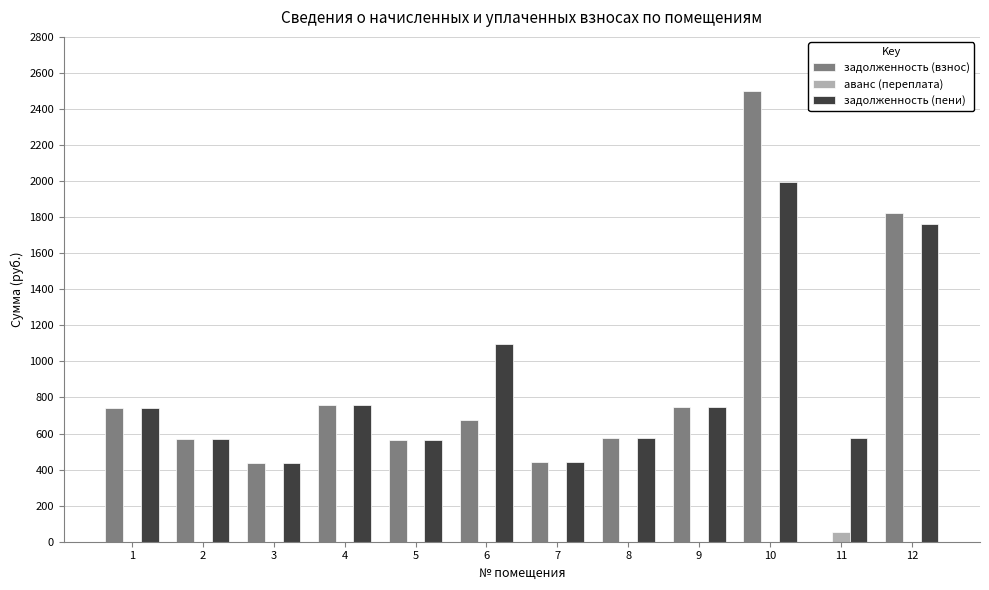

Is it true that задолженность (взнос) equals 443.2 at 7?

True